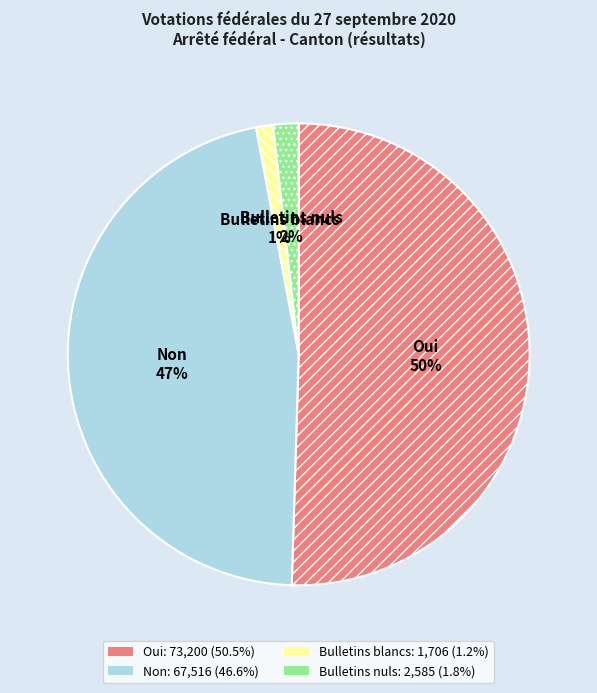

What percentage is the Oui slice, to the nearest percent?

50%